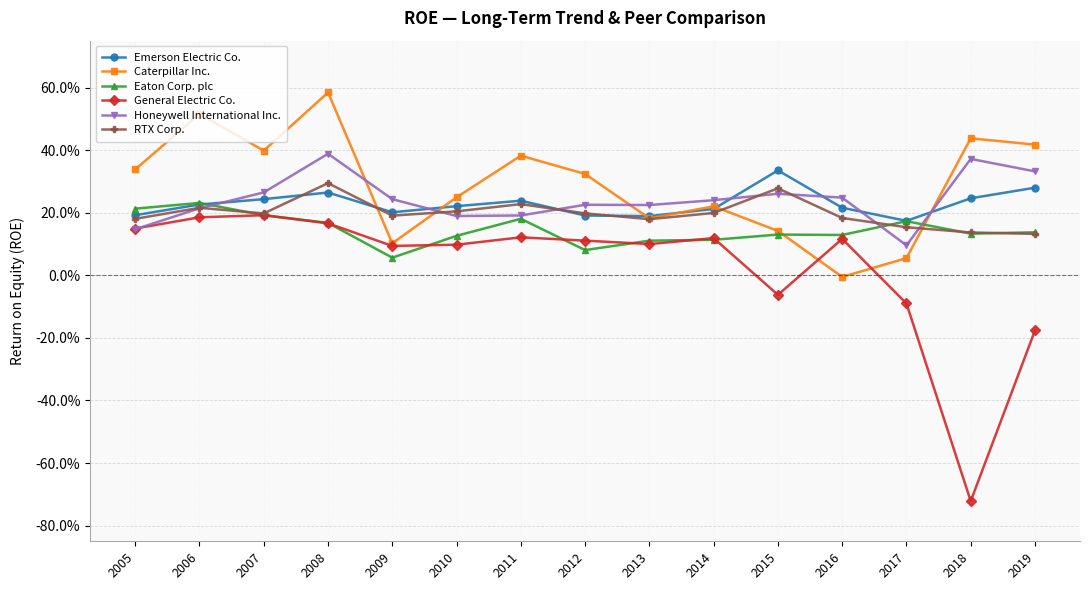

What are all the series names shown in the legend?

Emerson Electric Co., Caterpillar Inc., Eaton Corp. plc, General Electric Co., Honeywell International Inc., RTX Corp.